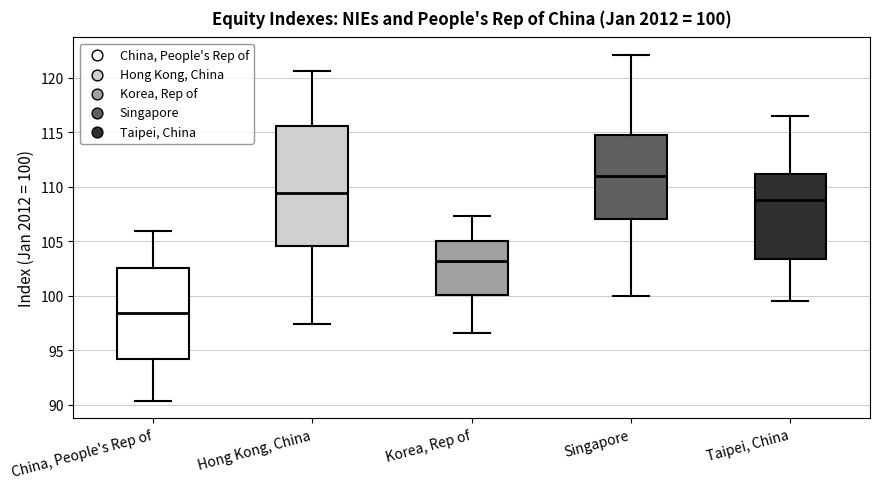

Comparing the boxes themselves (not the whiskers), which one is the tallest?

Hong Kong, China